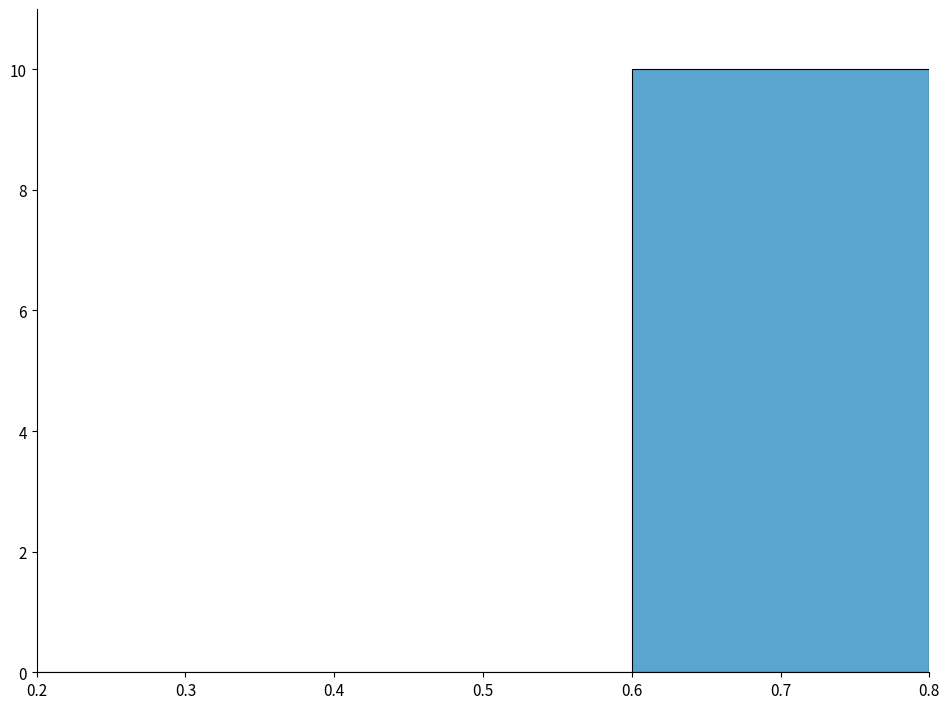

Reading left to right, list every bar in this chart as the range it spans on the x-axis followed by its height. The values are not printed on the chart, so give them approximately, as read against the axis.

0.2 to 0.4: 0
0.4 to 0.6: 0
0.6 to 0.8: 10